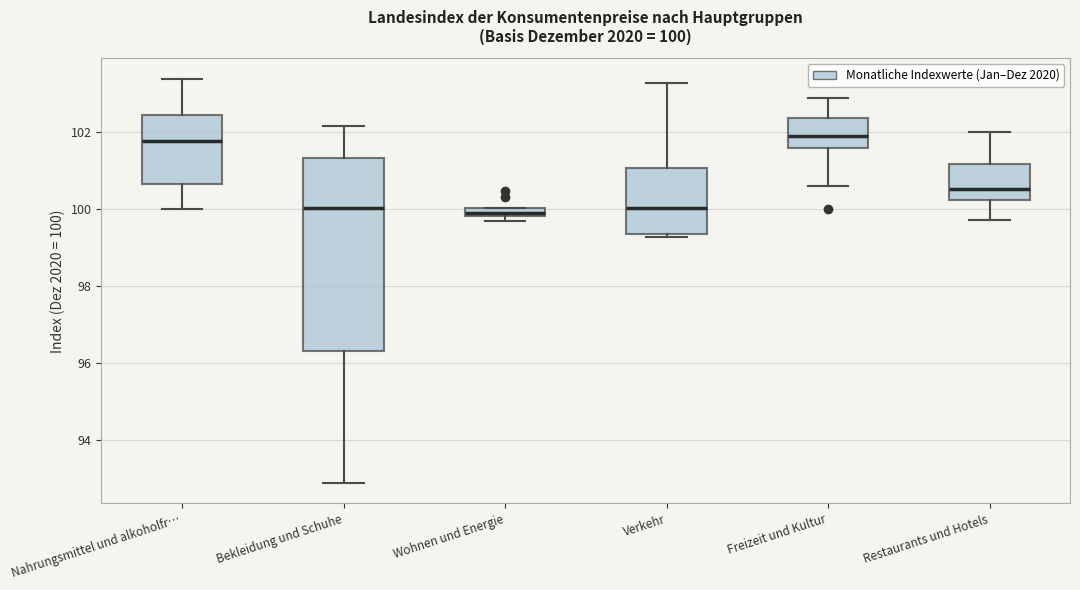

Which box is the tallest, from its lower edge to its upper edge?

Bekleidung und Schuhe